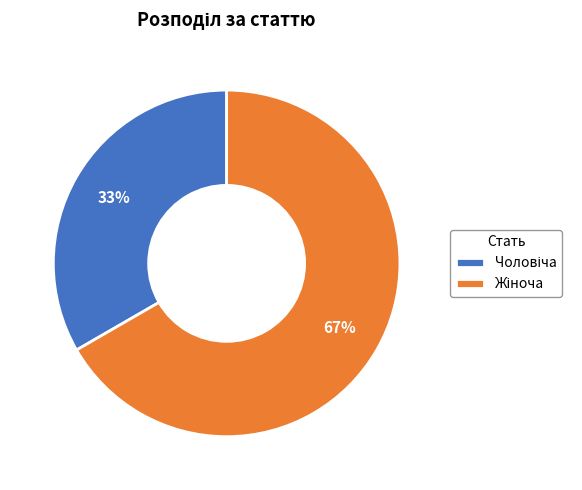

How many slices are in this pie chart?

2